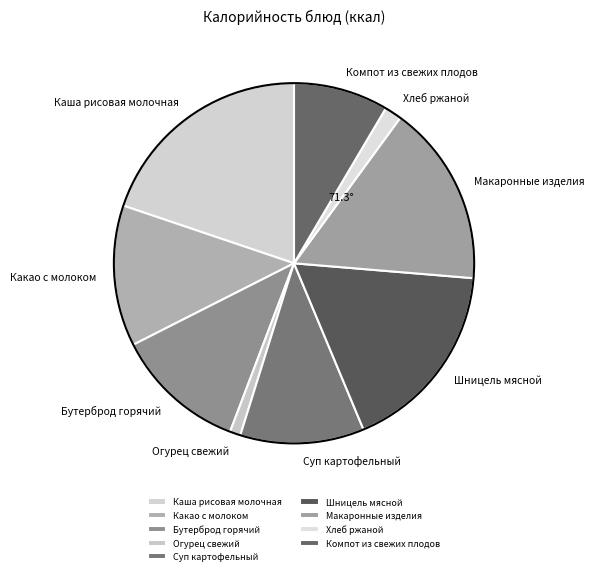

Is Каша рисовая молочная the majority of the pie?

No